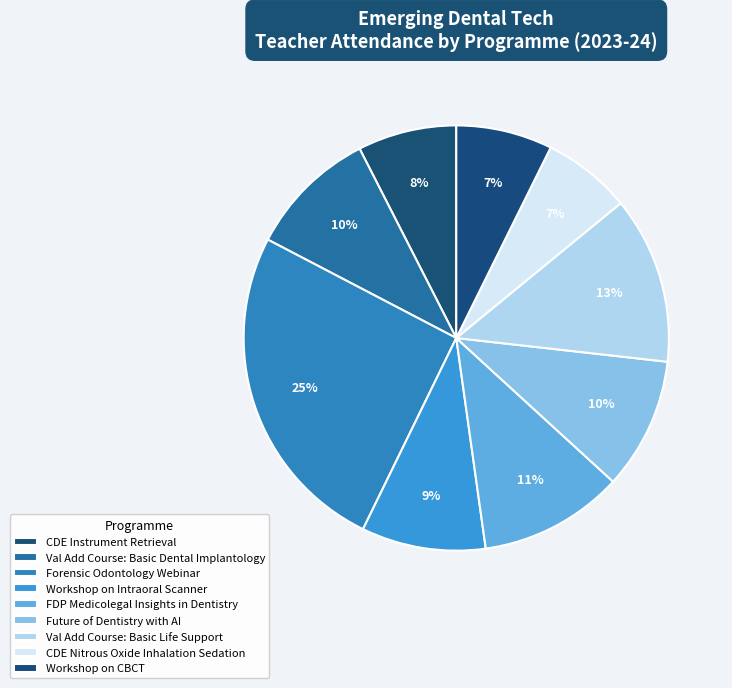

To the nearest percent, what is the average slice percentage?

11%